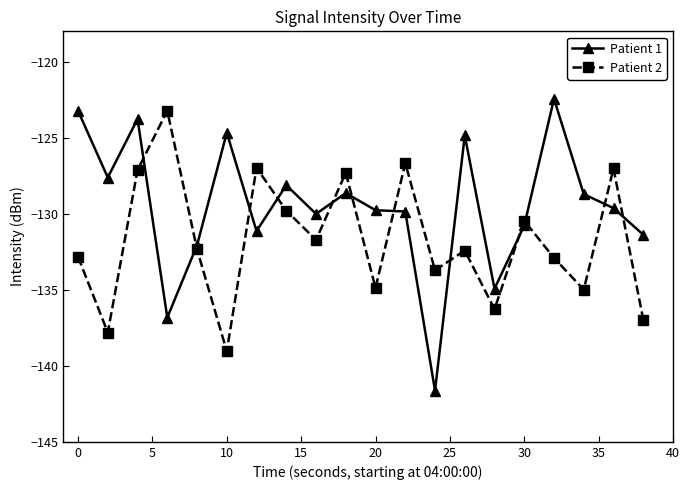

List the series in order of their peak value, lowest first.

Patient 2, Patient 1